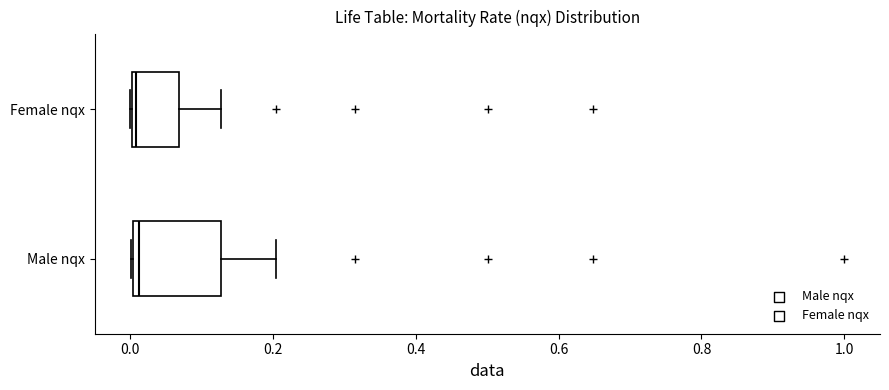

Reading bottom to top, read every box against the x-axis: the position of its median line, the range the box covers, and the ends of its whiskers. The values are not printed on the chart, so give them approximately, as read against the axis.

Male nqx: median 0.02, box 0.00 to 0.12, whiskers 0.00 to 0.20
Female nqx: median 0.00, box 0.00 to 0.06, whiskers 0.00 to 0.12